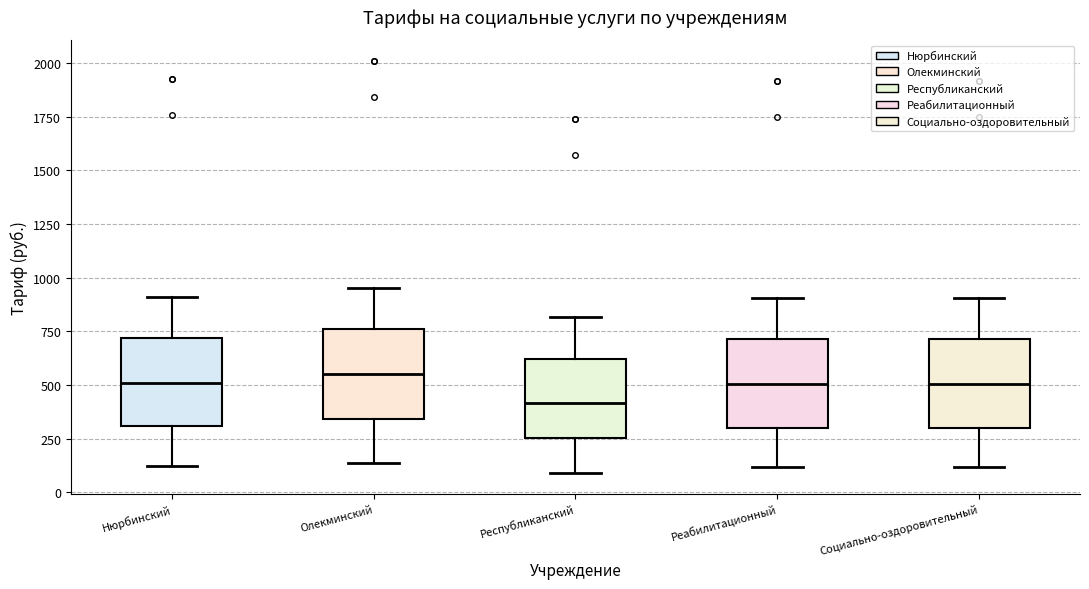

Where does the median line of the box for Социально-оздоровительный sit on the y-axis? The values are not printed on the chart, so give them approximately, as read against the axis.

500